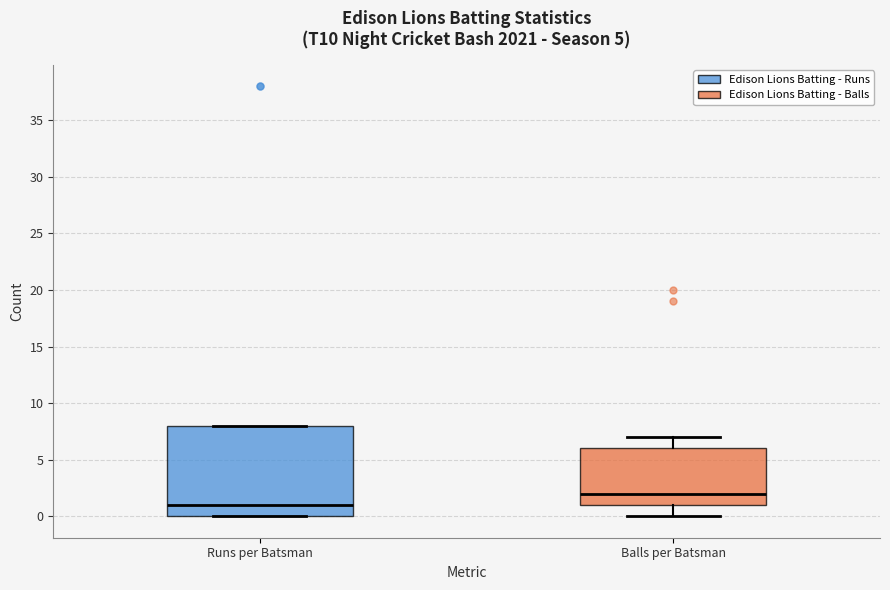

Which box's median line is the lowest?

Runs per Batsman